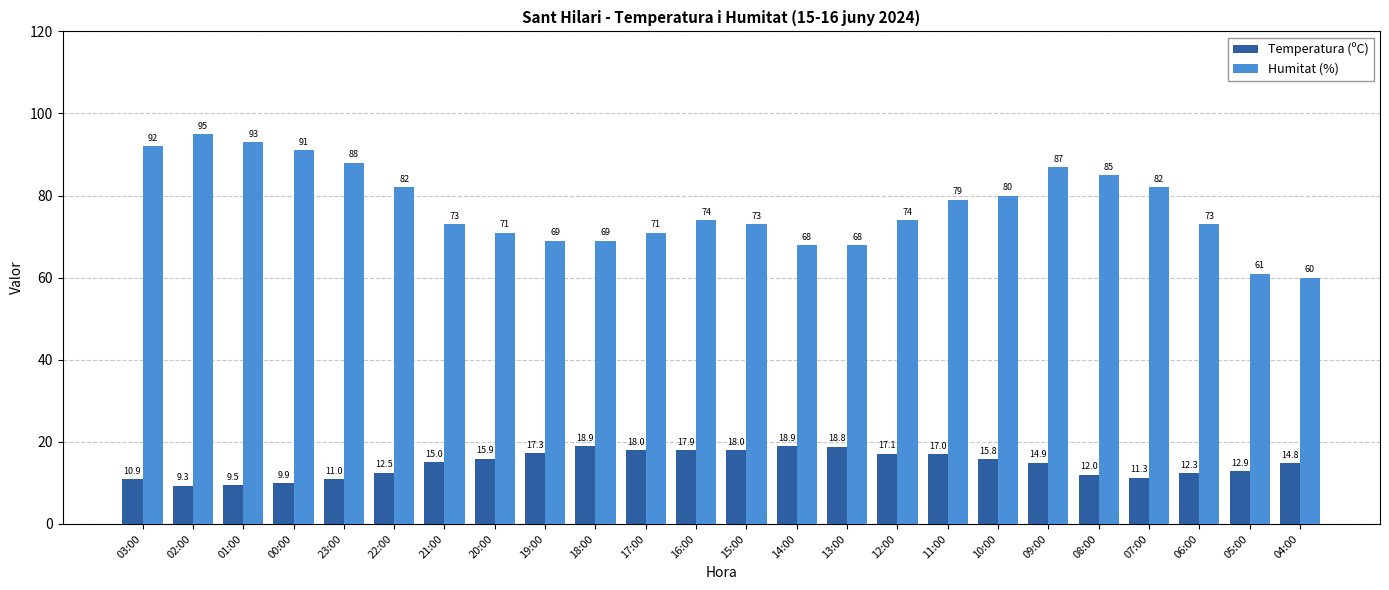

Rank the series at 13:00 from lowest to highest value.

Temperatura (ºC), Humitat (%)